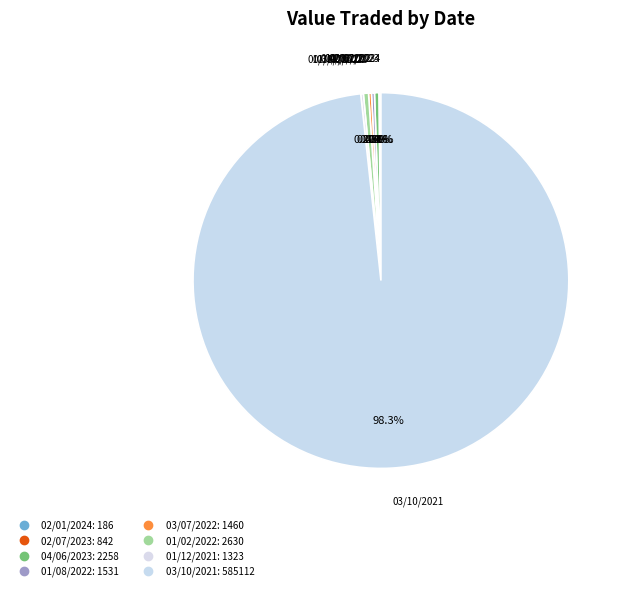

What is the total percentage of 03/07/2022 and 02/07/2023?

0.4%